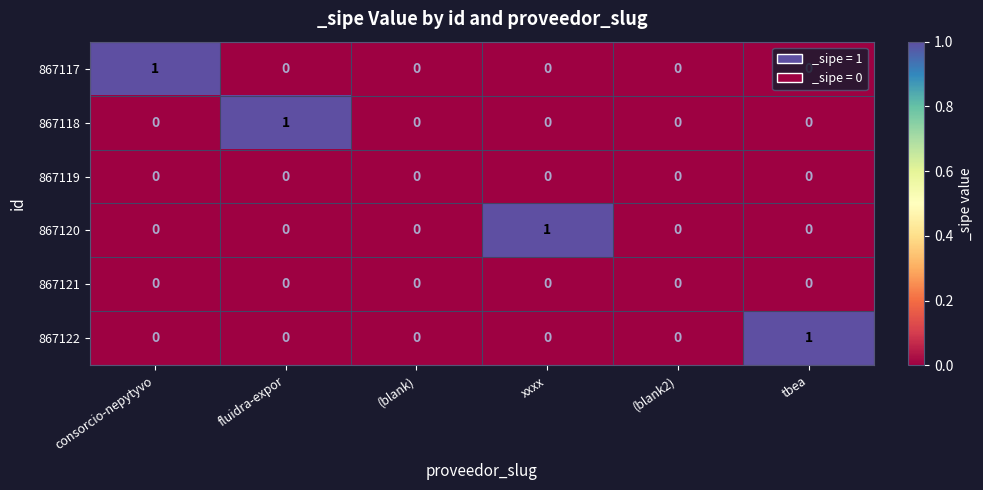

True or false: 867118 has a value of 0 at xxxx.

True